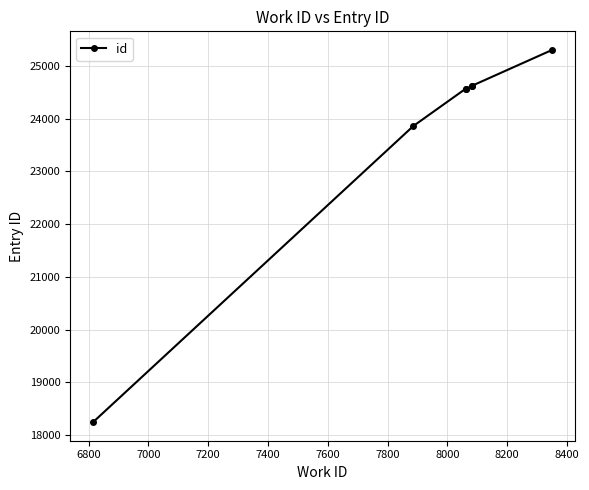

What is the difference between the second highest and minimum values?

6373